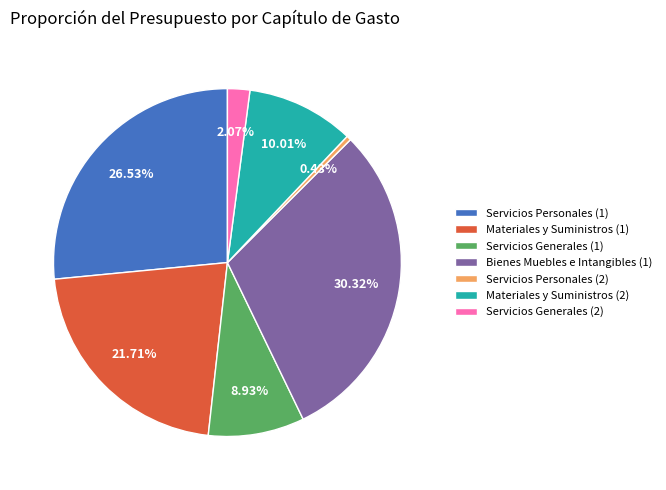

Which category has the smallest portion of the pie?

Servicios Personales (2)